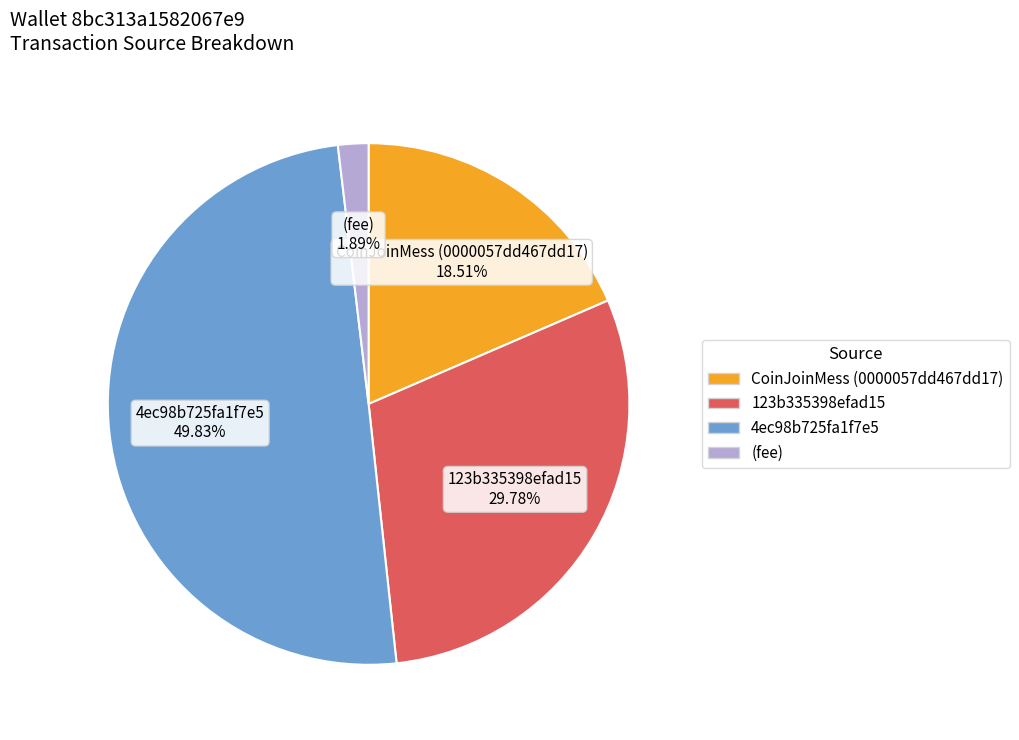

Is the sum of (fee) and CoinJoinMess (0000057dd467dd17) greater than half?

No